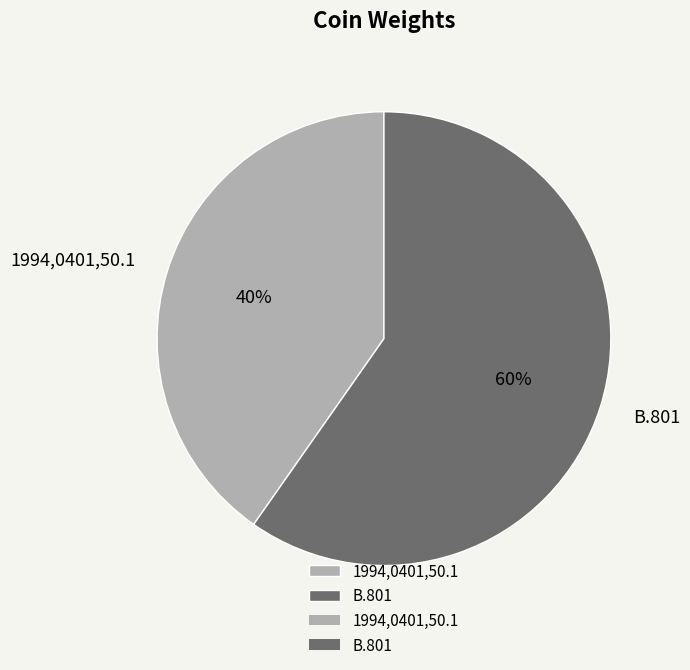

Is there a majority slice in this chart?

Yes